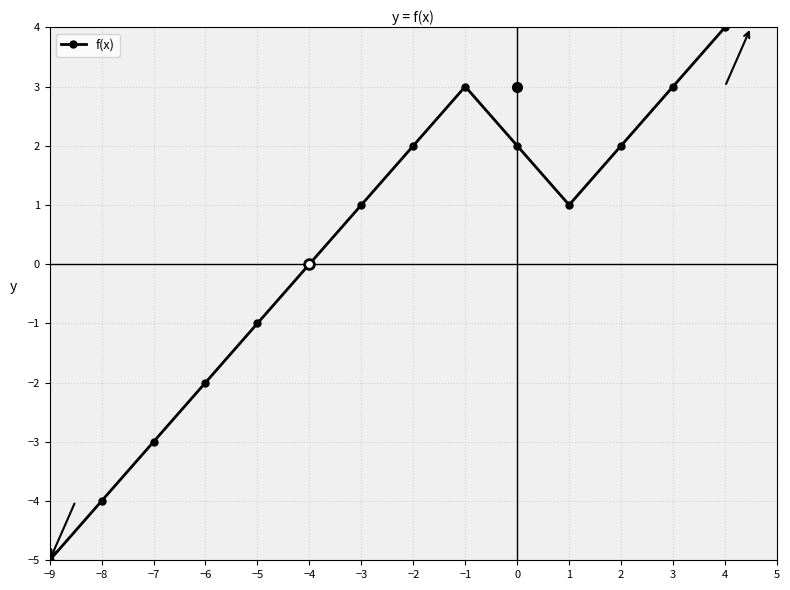

What position from the left is −1?

9